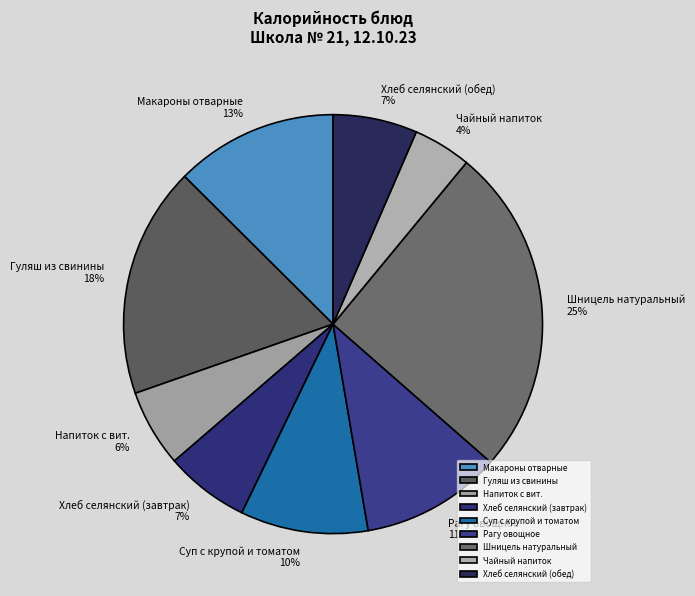

Which slice is the largest?

Шницель натуральный